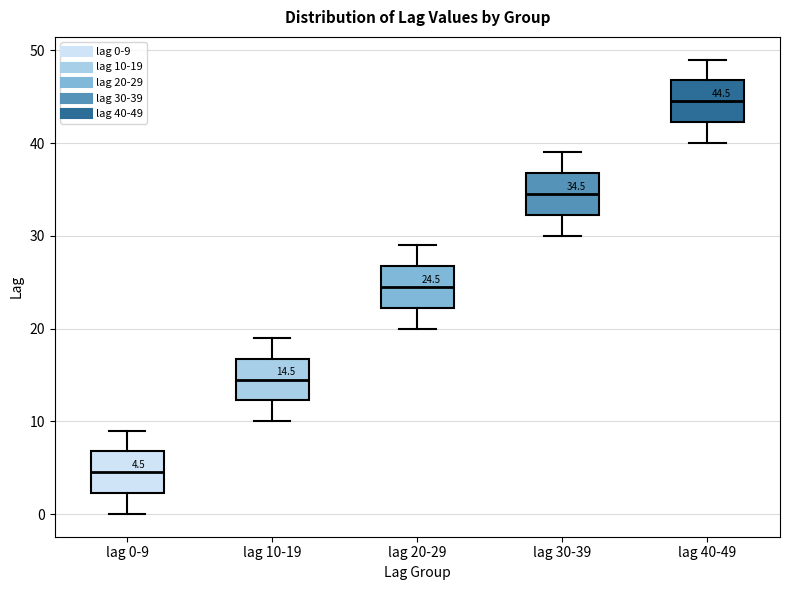

Which box has the highest median line?

lag 40-49